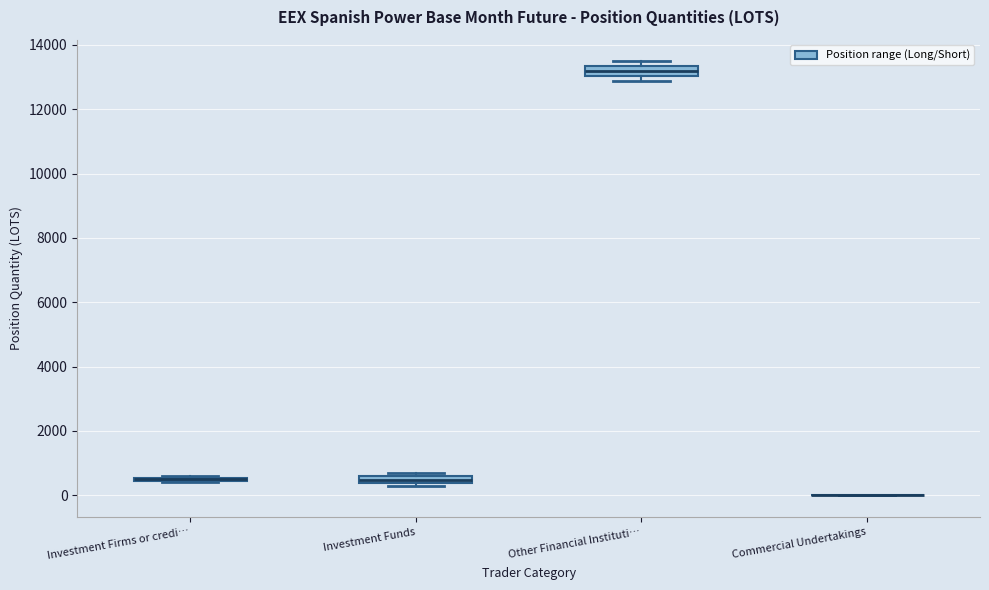

Where is the lower edge of the box for Other Financial Instituti… on the y-axis? The values are not printed on the chart, so give them approximately, as read against the axis.

13000